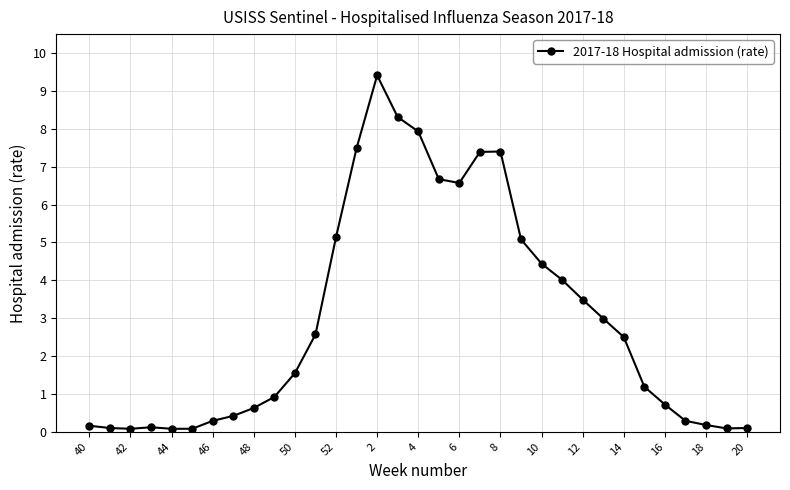

True or false: the data has more than 0 interior local peaks.

True